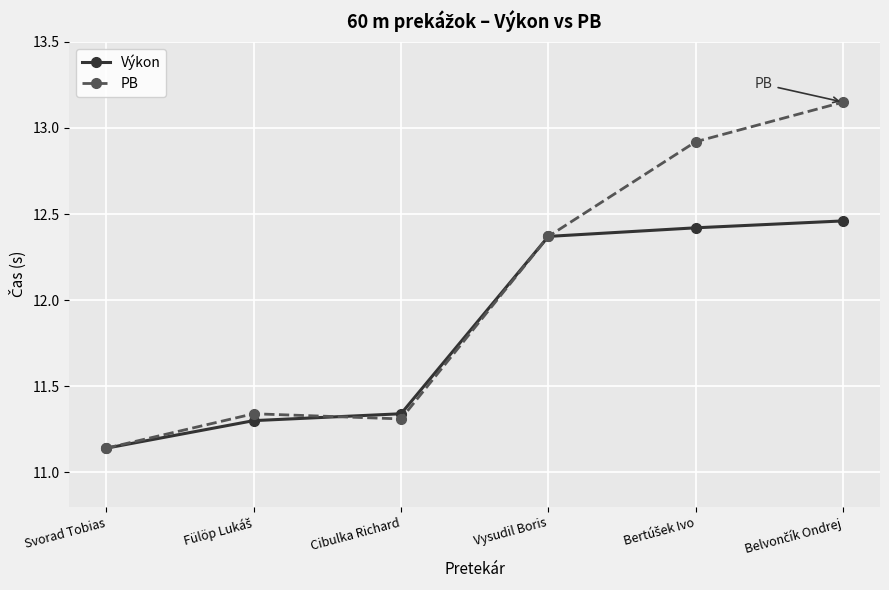

True or false: PB has more than 1 interior local peaks.

False